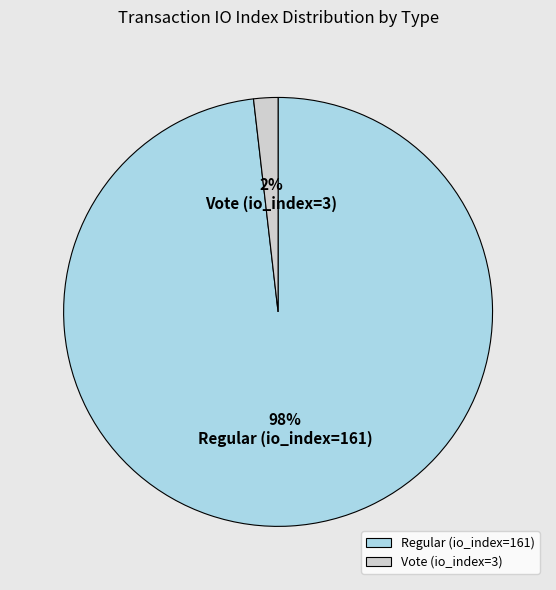

Which category accounts for the majority?

Regular (io_index=161)